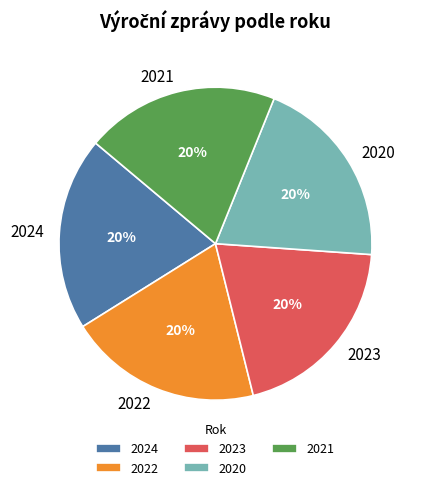

To the nearest percent, what is the combined percentage of 2020 and 2021?

40%